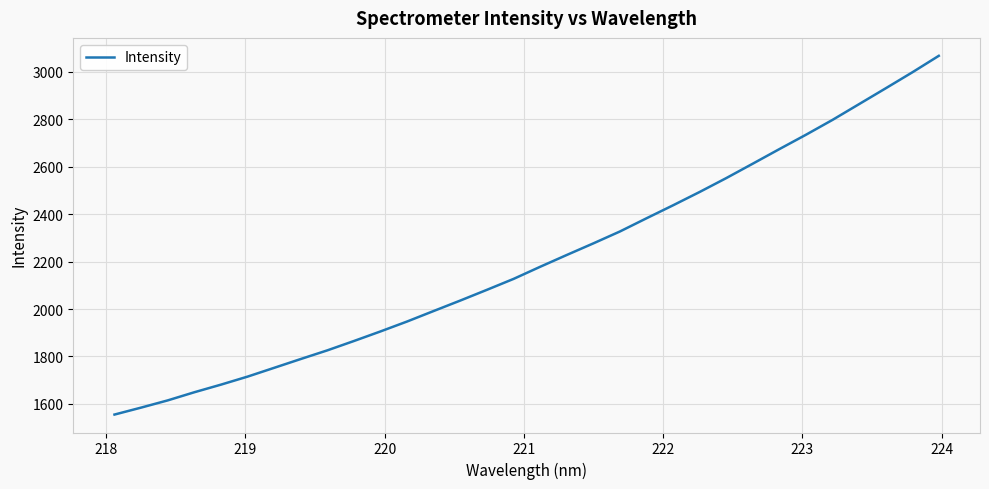

What is the difference between the maximum and minimum values?

1511.4